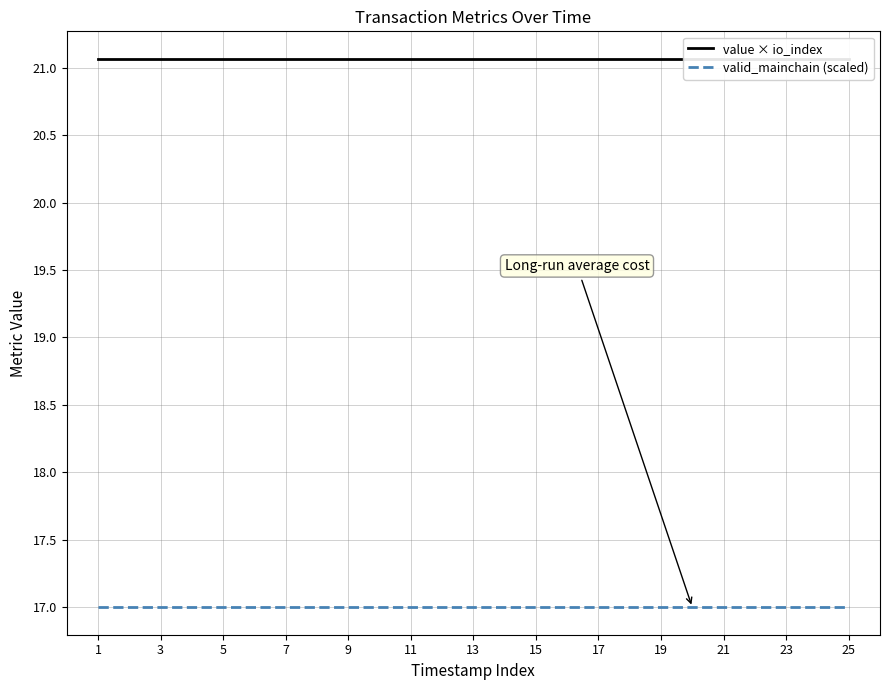

The value of value × io_index at 9 is 14.1. True or false?

False